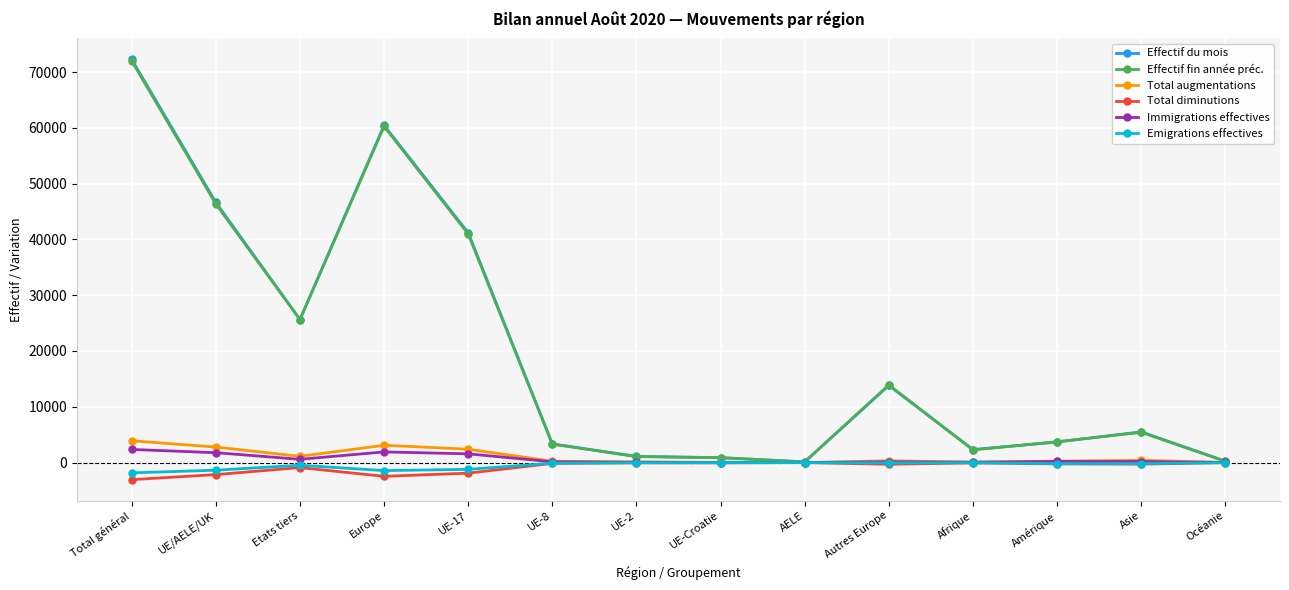

Where is Effectif fin année préc. nearest to the value 36061?

UE-17